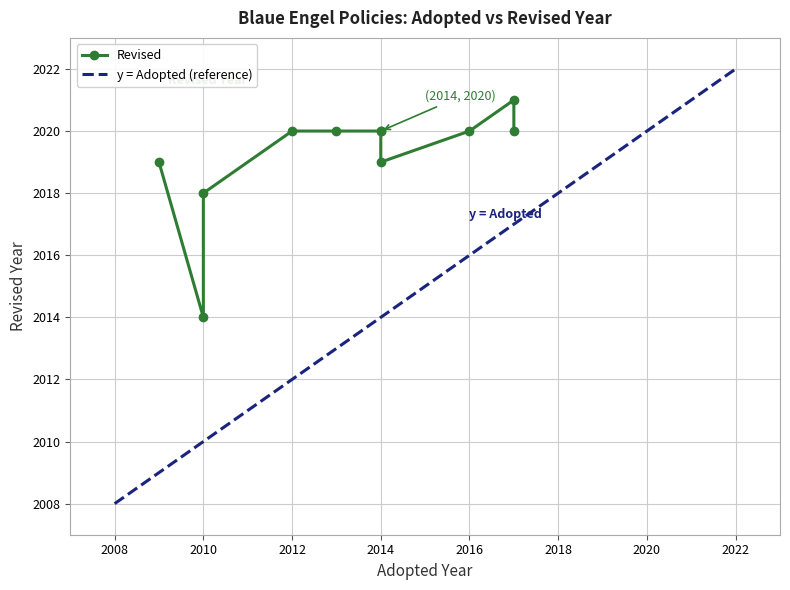

The value at 3 is 2010. True or false?

True